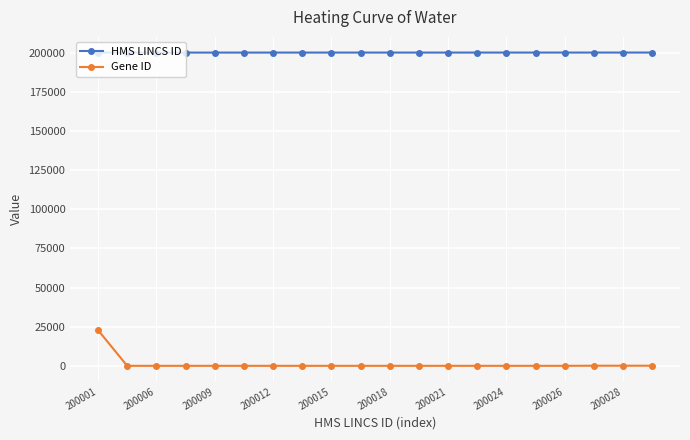

At how many categories does at least one series exceed 35112?

20